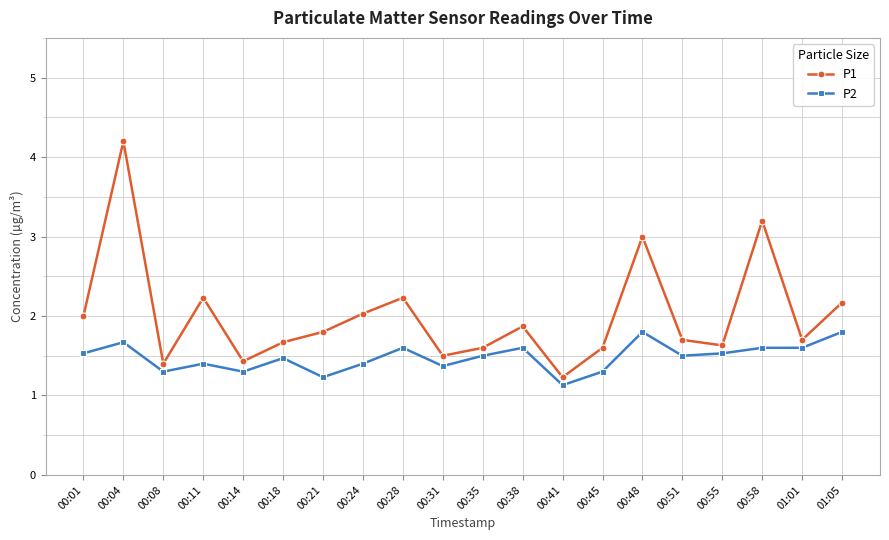

How many categories are shown in the chart?

20